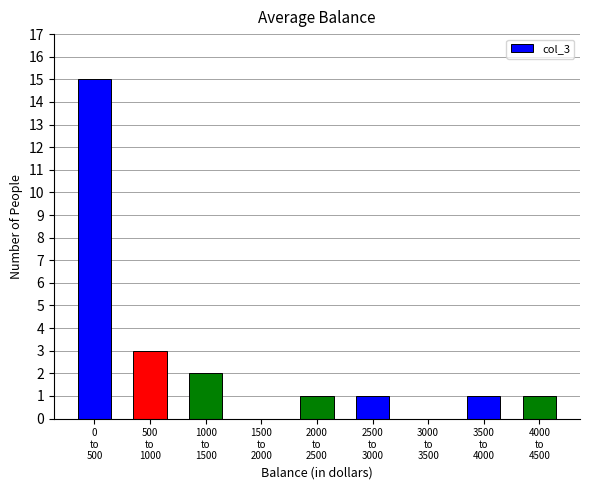

What is the sum of all values?

24